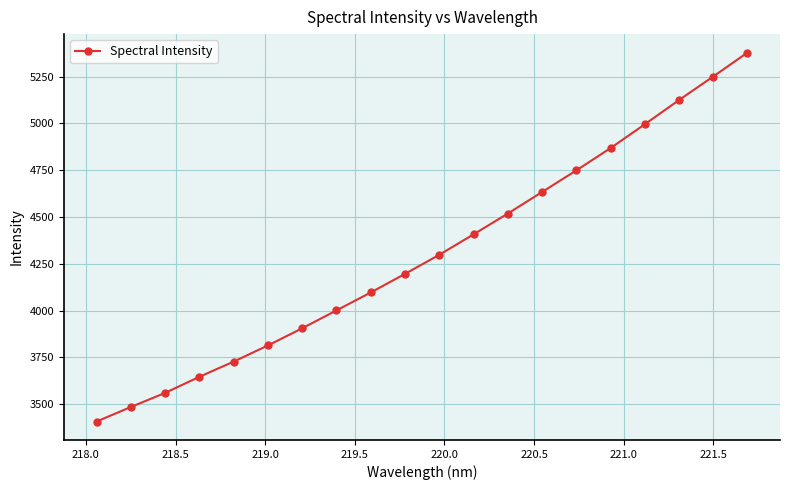

What is the minimum value shown in the chart?

3407.0